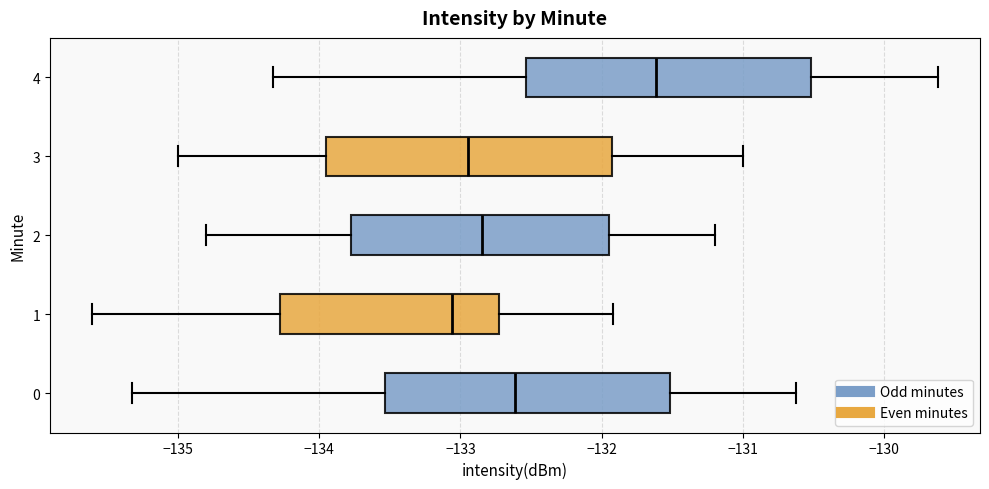

Reading bottom to top, read every box against the x-axis: the position of its median line, the range the box covers, and the ends of its whiskers. The values are not printed on the chart, so give them approximately, as read against the axis.

0: median -132.6, box -133.5 to -131.5, whiskers -135.3 to -130.6
1: median -133.1, box -134.3 to -132.7, whiskers -135.6 to -131.9
2: median -132.8, box -133.8 to -131.9, whiskers -134.8 to -131.2
3: median -132.9, box -133.9 to -131.9, whiskers -135.0 to -131.0
4: median -131.6, box -132.5 to -130.5, whiskers -134.3 to -129.6